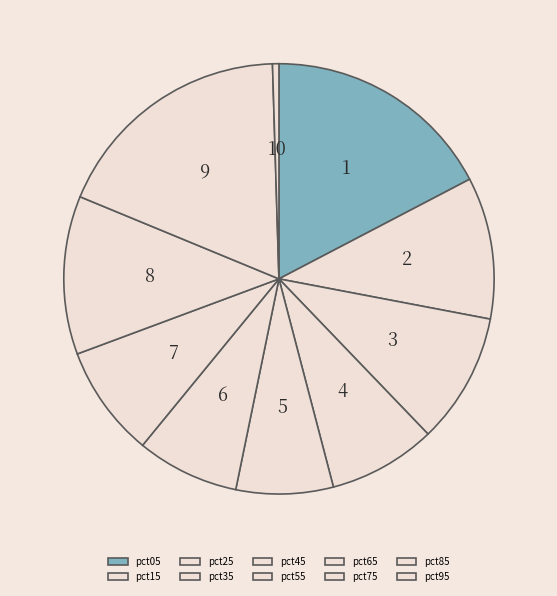

Count the number of slices in the pie.

10